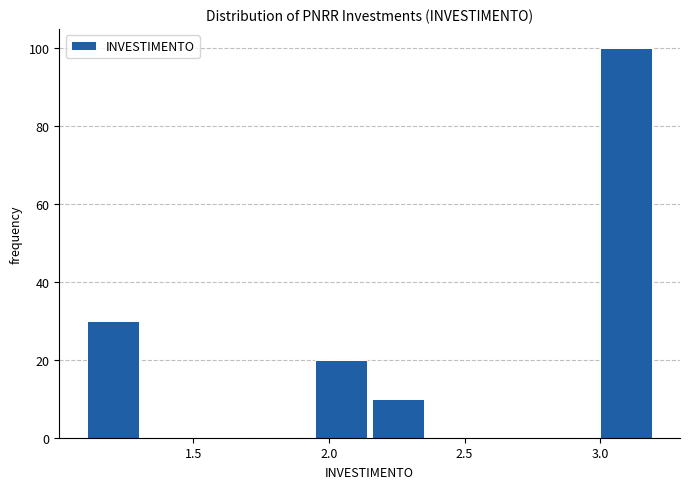

Reading left to right, transcribe this chart: for each bar, give the range it covers on the x-axis and its height. Neither the bar edges nor the heights are printed on the chart, so give them approximately, as read against the axes.

1.10 to 1.31: 30
1.31 to 1.52: 0
1.52 to 1.73: 0
1.73 to 1.94: 0
1.94 to 2.15: 20
2.15 to 2.36: 10
2.36 to 2.57: 0
2.57 to 2.78: 0
2.78 to 2.99: 0
2.99 to 3.20: 100